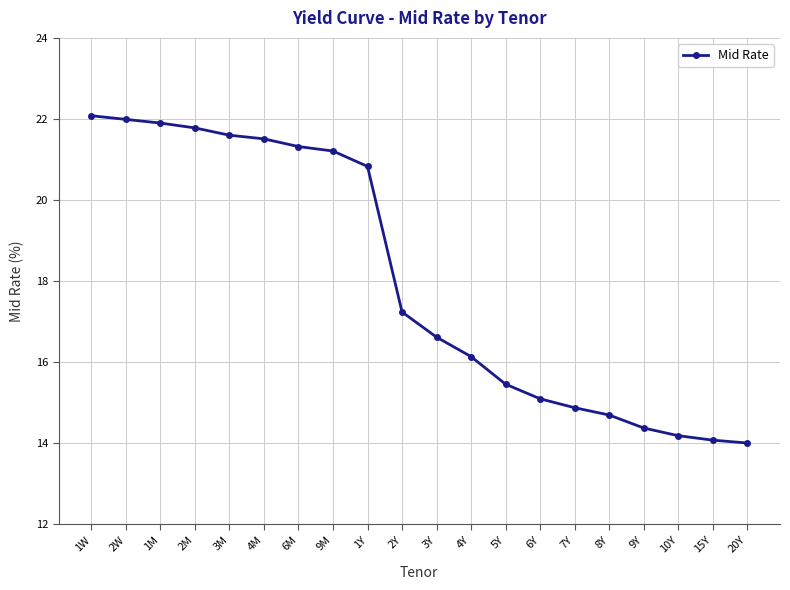

What is the sum of all values?

361.0